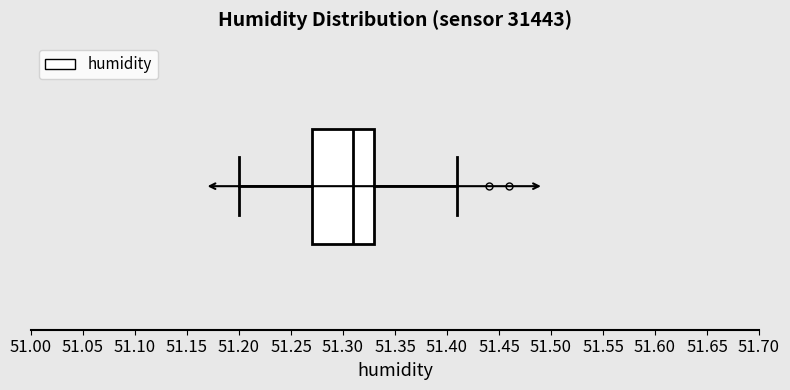

Read this box plot against the x-axis: the position of the median line, the range covered by the box, and the ends of both whiskers. The values are not printed on the chart, so give them approximately, as read against the axis.

median 51.31, box 51.27 to 51.33, whiskers 51.20 to 51.41